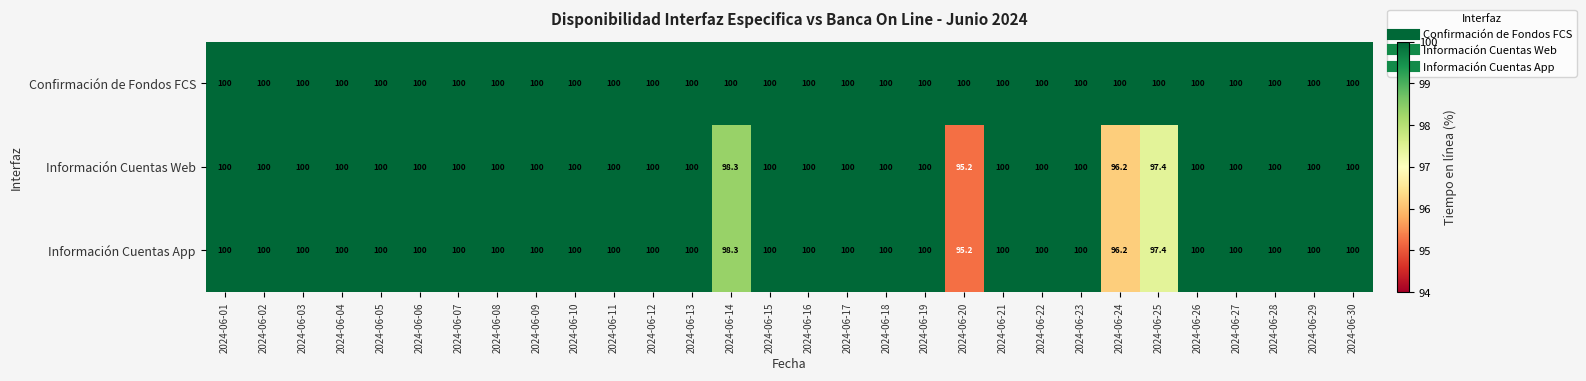

At which category does the chart reach its minimum across all series?

2024-06-20